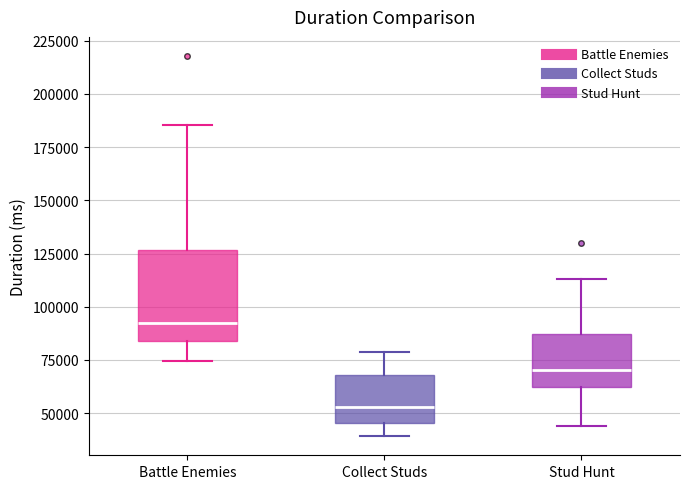

Where is the upper edge of the box for Stud Hunt on the y-axis? The values are not printed on the chart, so give them approximately, as read against the axis.

85000